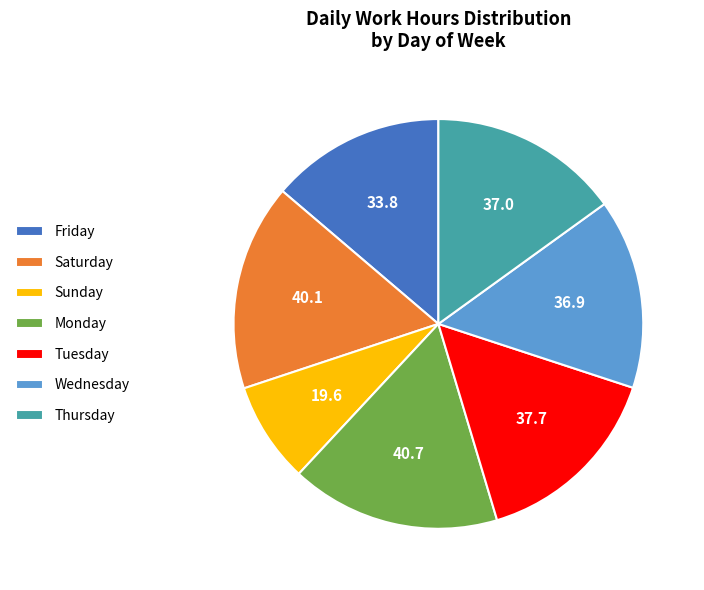

True or false: Tuesday accounts for 7% of the total.

False